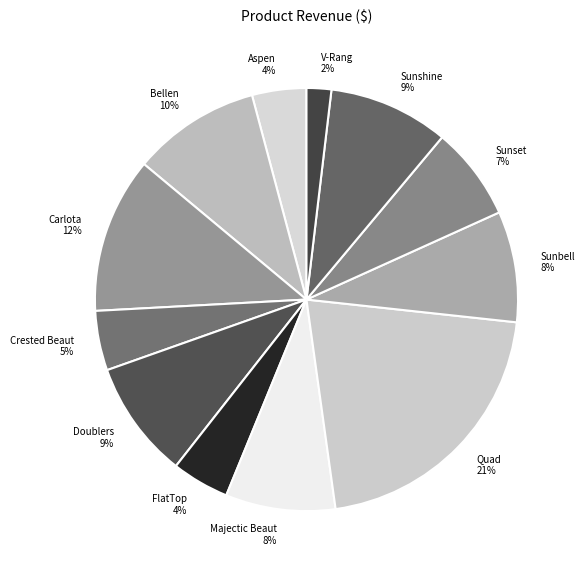

What is the smallest slice in the pie chart?

V-Rang